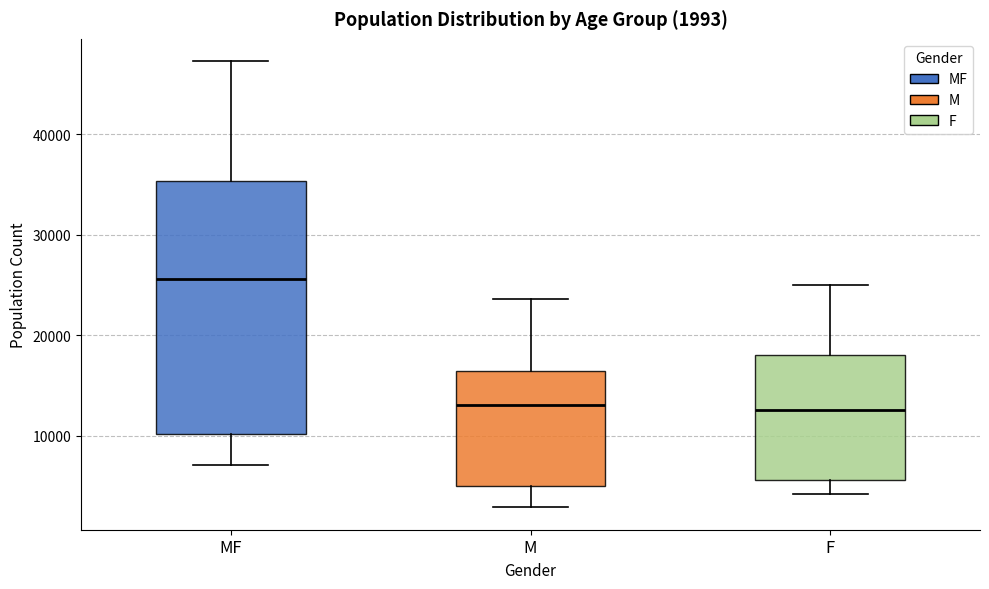

Which box is the tallest, from its lower edge to its upper edge?

MF